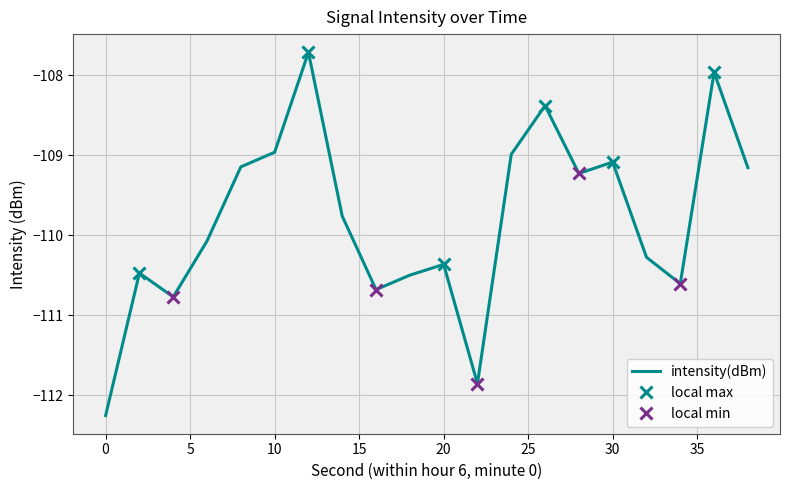

How many categories are shown in the chart?

20